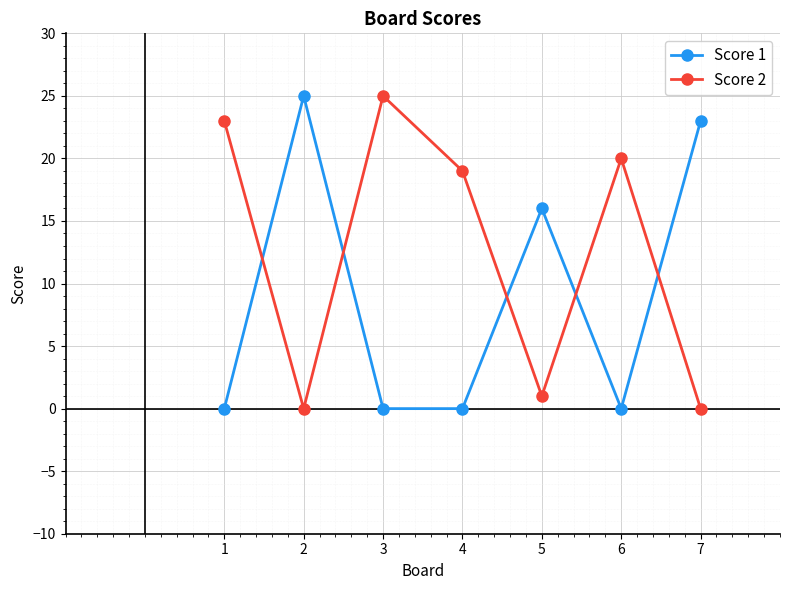

The value of Score 1 at 3 is 10. True or false?

False